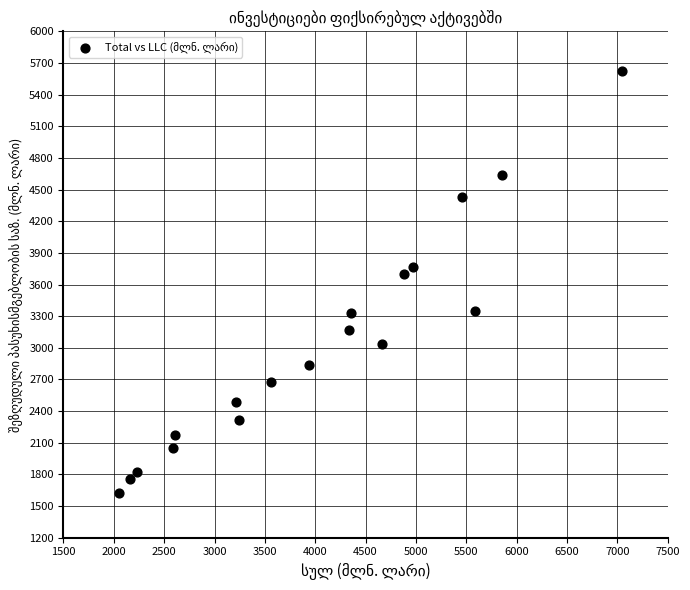

What is the range of X values (max minus min)?

4986.8